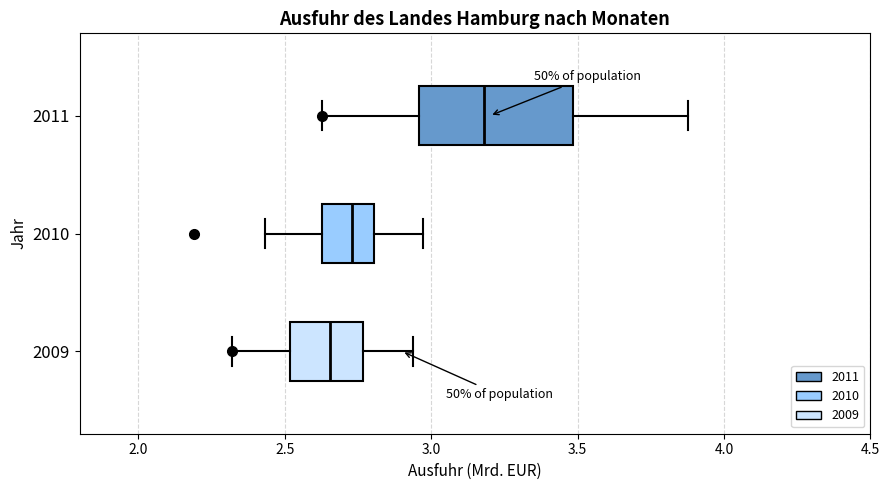

Which box's median line is the furthest to the right?

2011